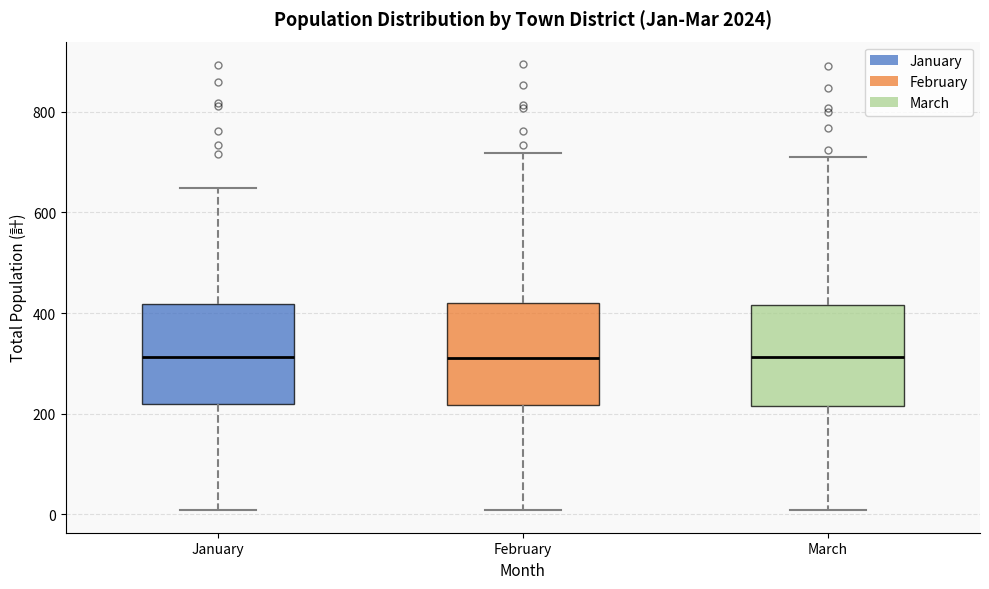

Reading left to right, transcribe this box plot: for each box, give where its median line is, the range the box spans, and where its two whiskers end, as read against the y-axis. The values are not printed on the chart, so give them approximately, as read against the axis.

January: median 320, box 220 to 420, whiskers 0 to 640
February: median 320, box 220 to 420, whiskers 0 to 720
March: median 320, box 220 to 420, whiskers 0 to 720